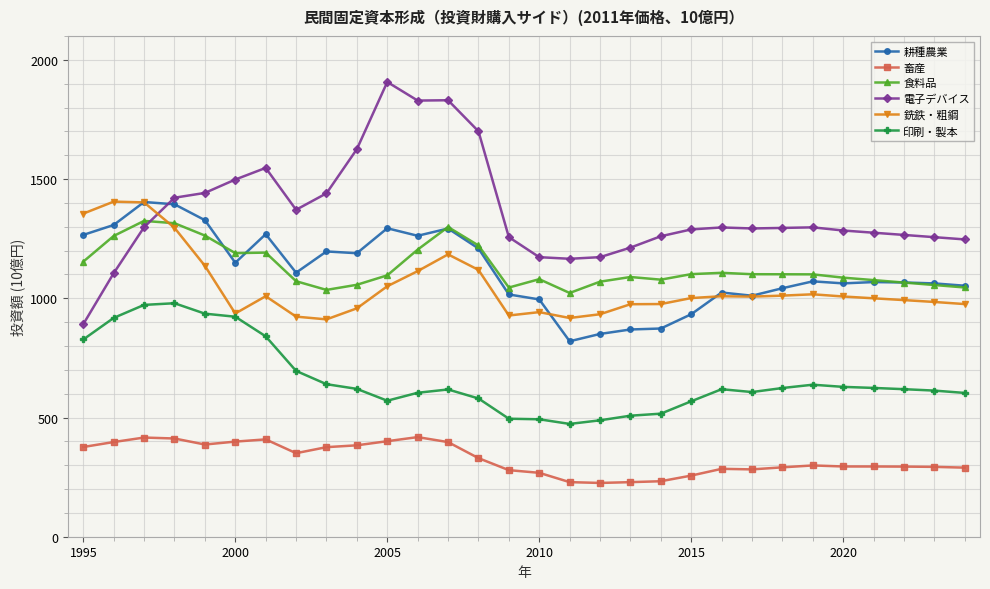

What is the value of the 銑鉄・粗鋼 point at the 7th from the left?

1008.8